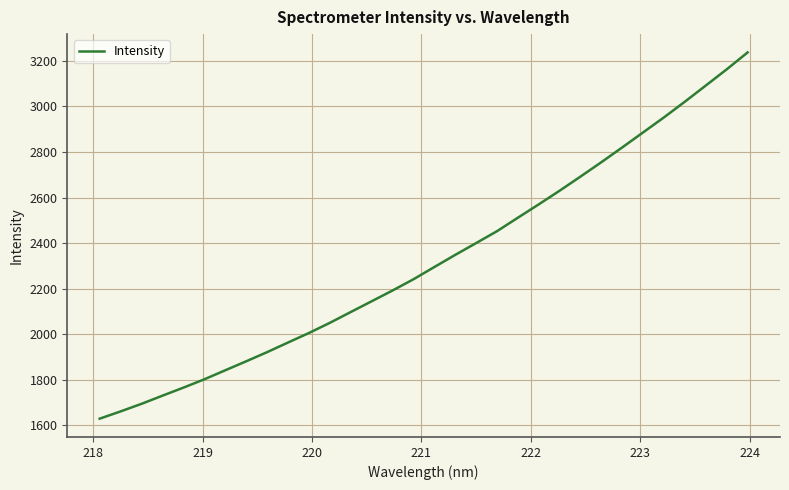

What is the minimum value shown in the chart?

1629.7